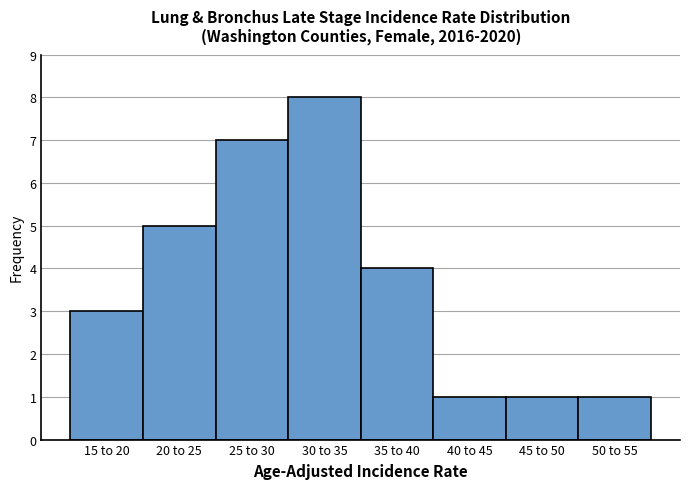

Reading left to right, extract all data points from this chart.

15 to 20=3	20 to 25=5	25 to 30=7	30 to 35=8	35 to 40=4	40 to 45=1	45 to 50=1	50 to 55=1